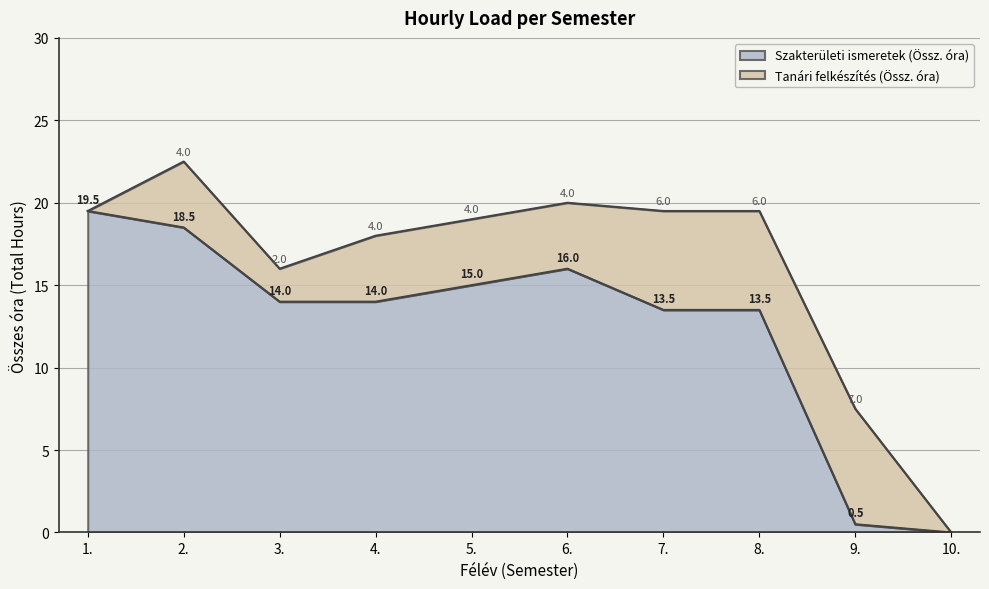

Which label corresponds to the smallest value in the chart?

10.